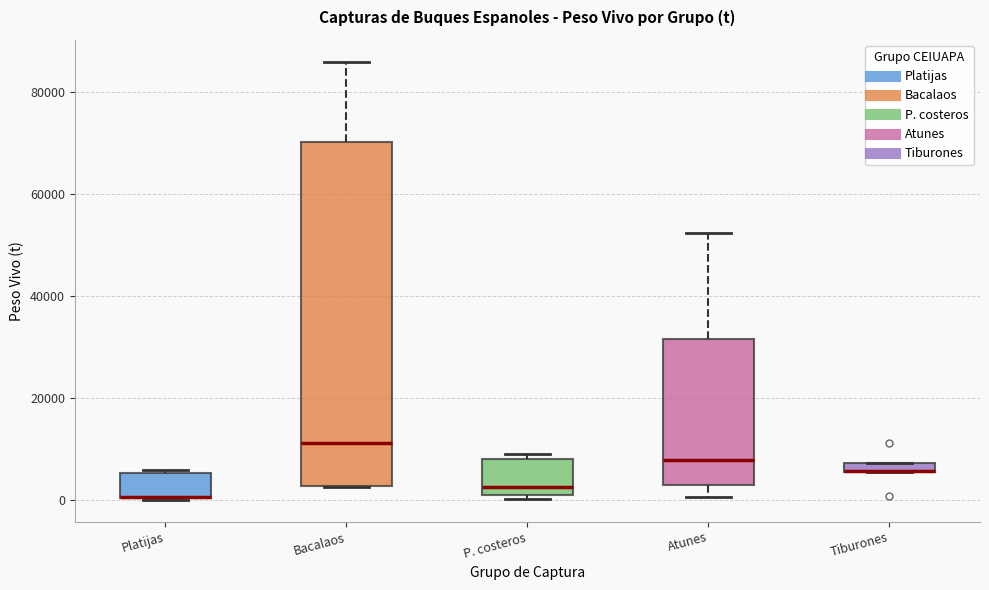

Which box is the tallest, from its lower edge to its upper edge?

Bacalaos